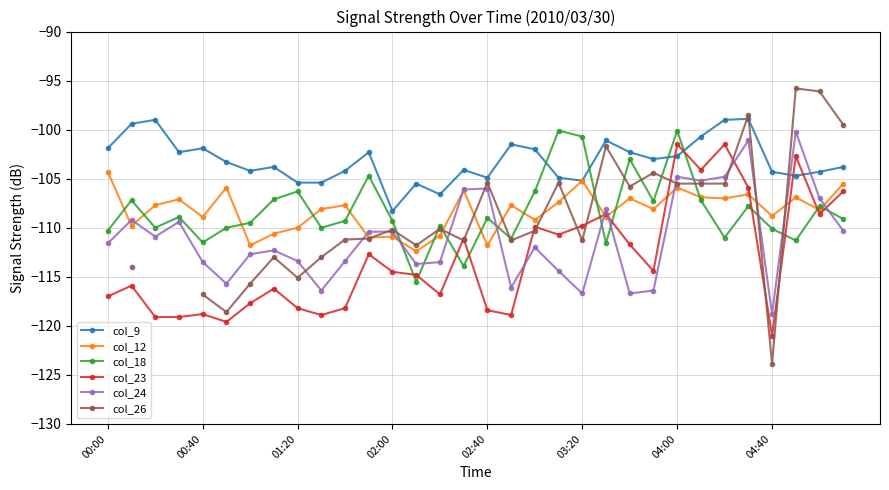

Which has a higher value, 10 or 31?

31